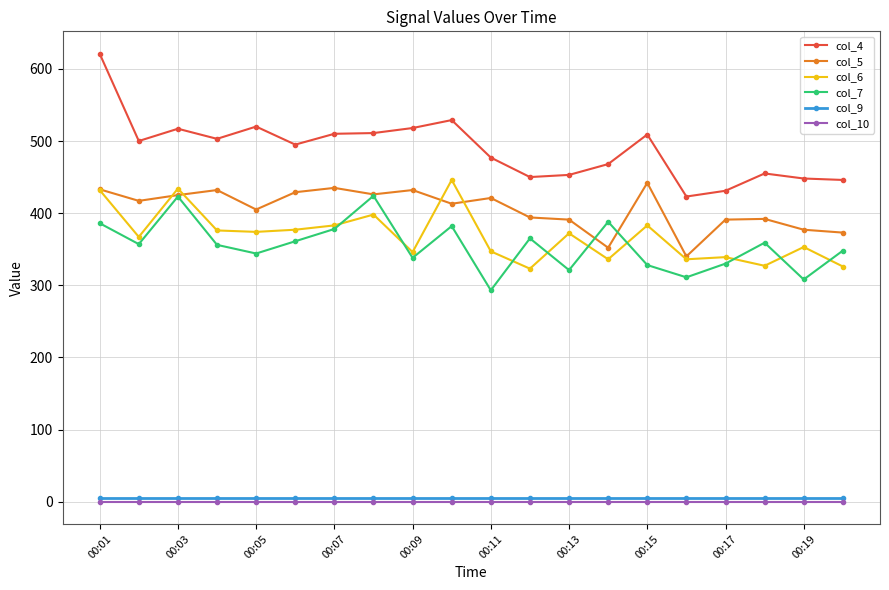

What is the greatest value displayed?

621.0